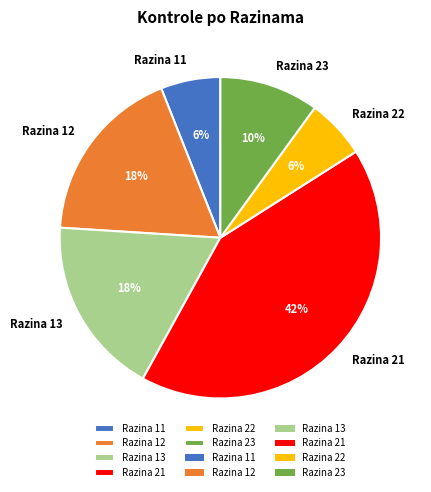

Is it true that Razina 23 is 10% of the pie?

True